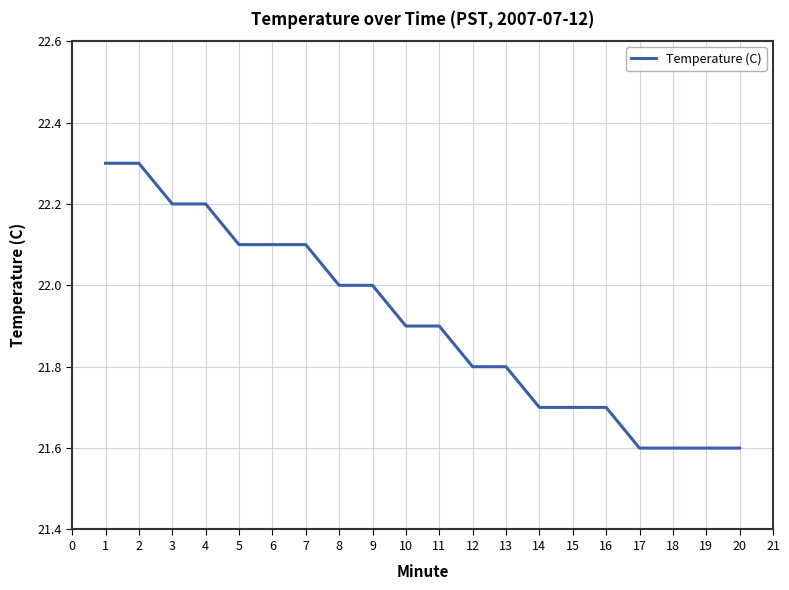

What is the greatest value displayed?

22.3